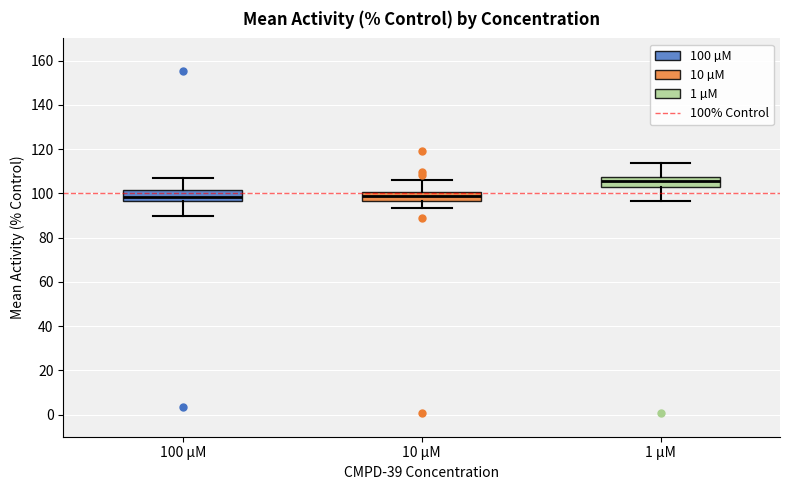

Reading left to right, read every box against the y-axis: the position of its median line, the range the box covers, and the ends of its whiskers. The values are not printed on the chart, so give them approximately, as read against the axis.

100 µM: median 98, box 96 to 102, whiskers 90 to 108
10 µM: median 98, box 96 to 100, whiskers 94 to 106
1 µM: median 106, box 102 to 108, whiskers 96 to 114